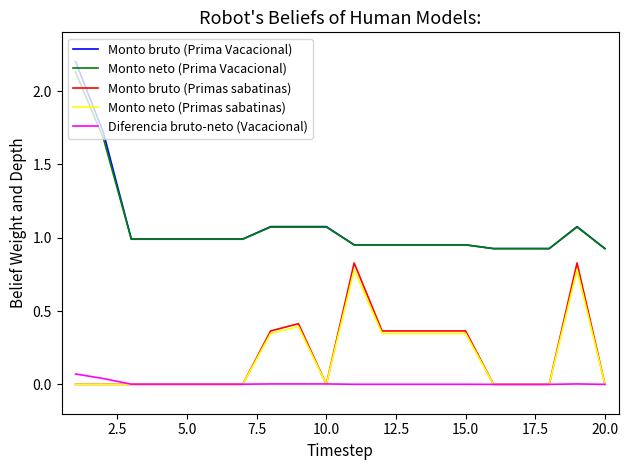

List the series in order of their peak value, lowest first.

Diferencia bruto-neto (Vacacional), Monto neto (Primas sabatinas), Monto bruto (Primas sabatinas), Monto neto (Prima Vacacional), Monto bruto (Prima Vacacional)